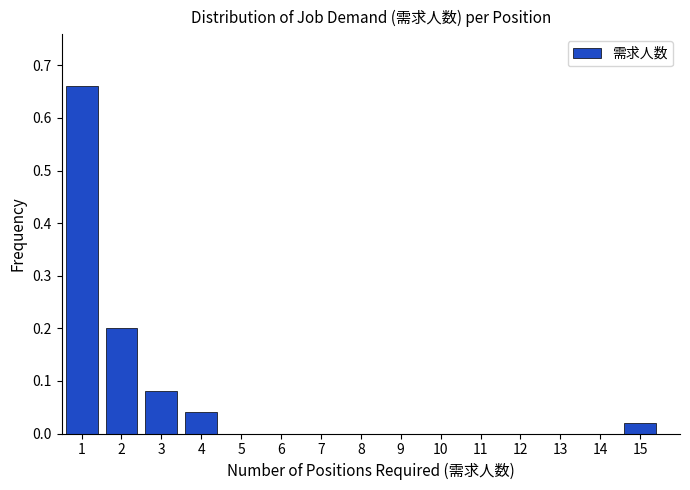

Which has a higher value, 8 or 4?

4